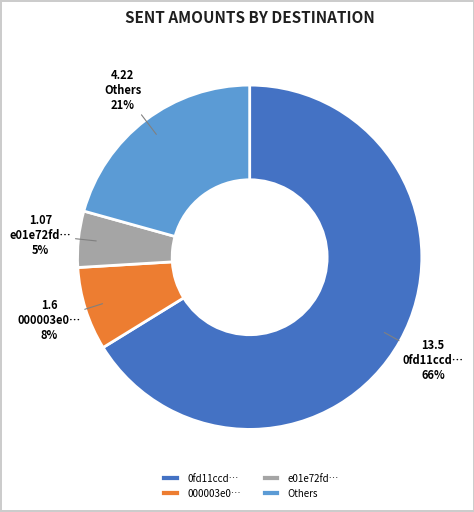

Which has a higher value, e01e72fd… or 000003e0…?

000003e0…